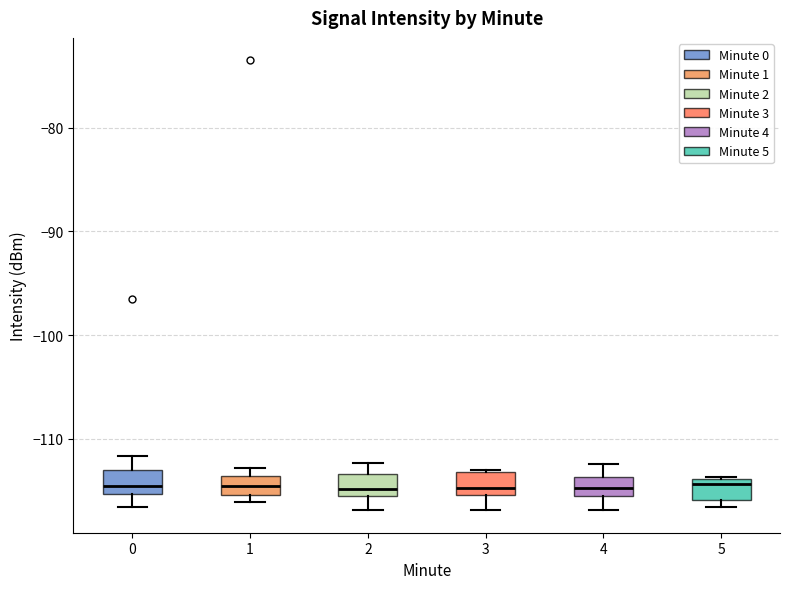

Where does the upper whisker of the box at x = 0 end on the y-axis? The values are not printed on the chart, so give them approximately, as read against the axis.

-112